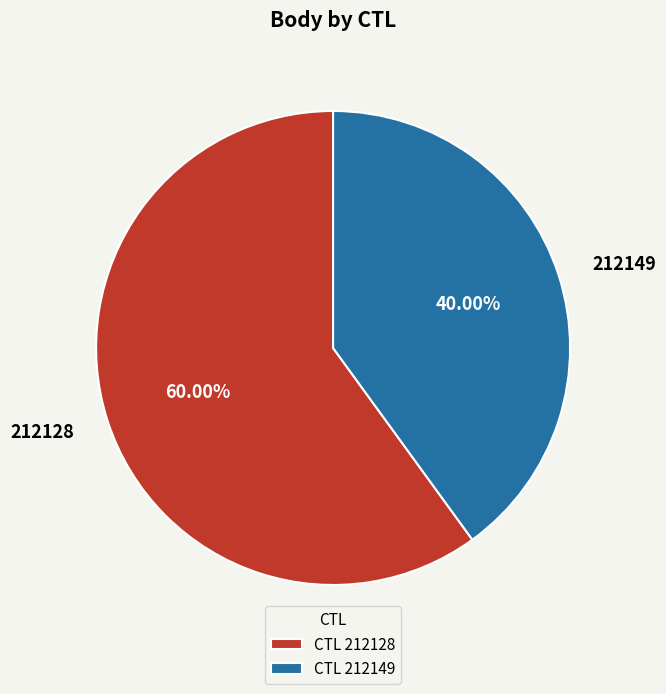

Which category accounts for the majority?

212128